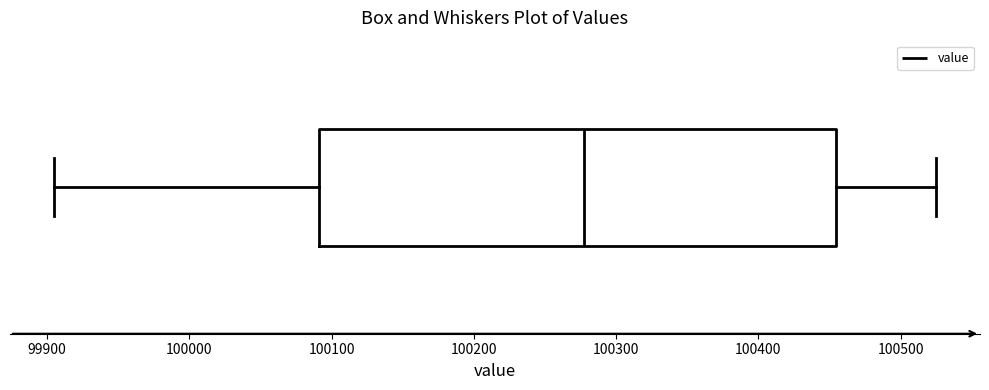

Transcribe this box plot: give where the median line is, the range the box spans, and where the two whiskers end, as read against the x-axis. The values are not printed on the chart, so give them approximately, as read against the axis.

median 100280, box 100090 to 100450, whiskers 99910 to 100520